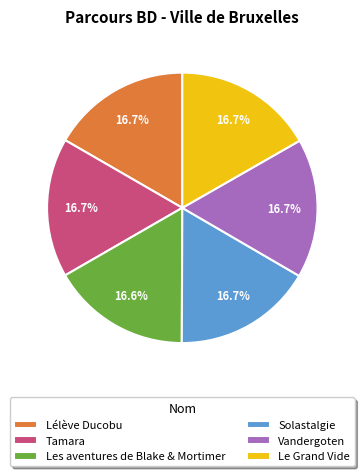

Is Les aventures de Blake & Mortimer the majority of the pie?

No